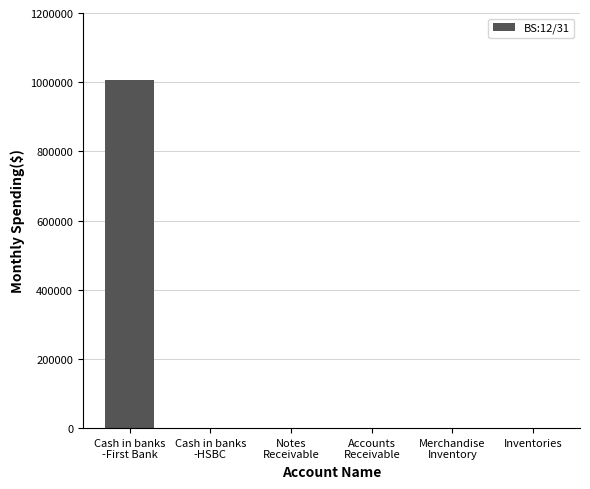

Count the number of values greater than 0.

1